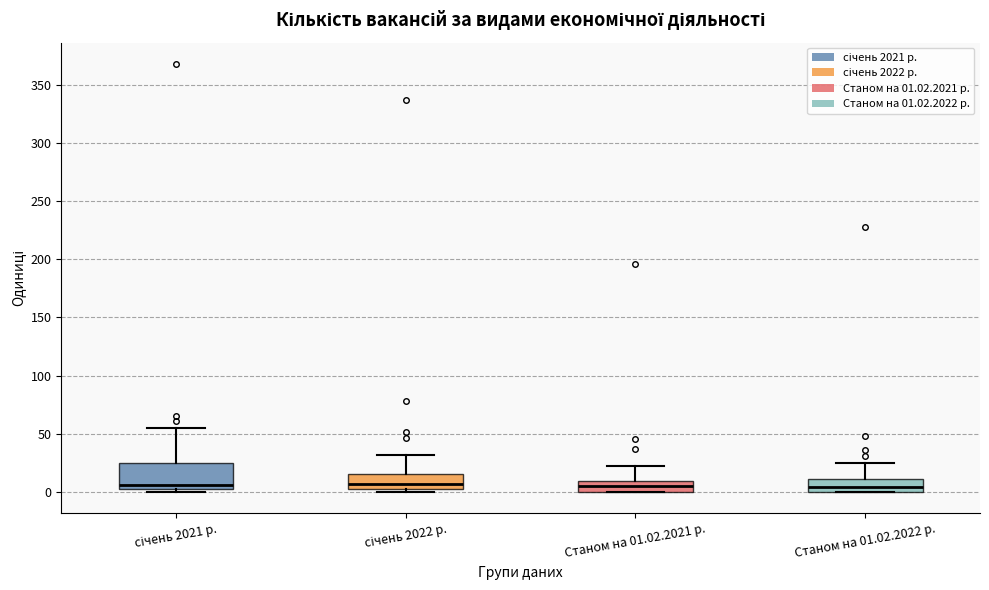

Comparing the boxes themselves (not the whiskers), which one is the tallest?

січень 2021 р.